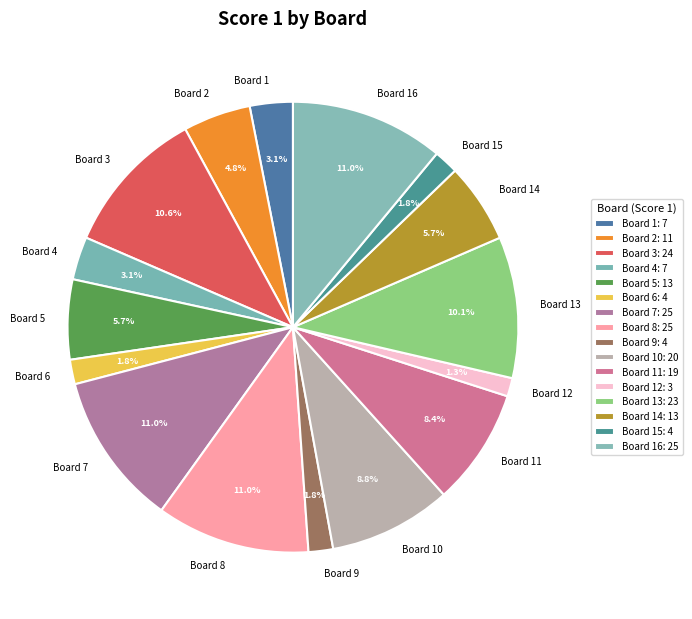

What percentage is NOT represented by Board 12?

98.7%